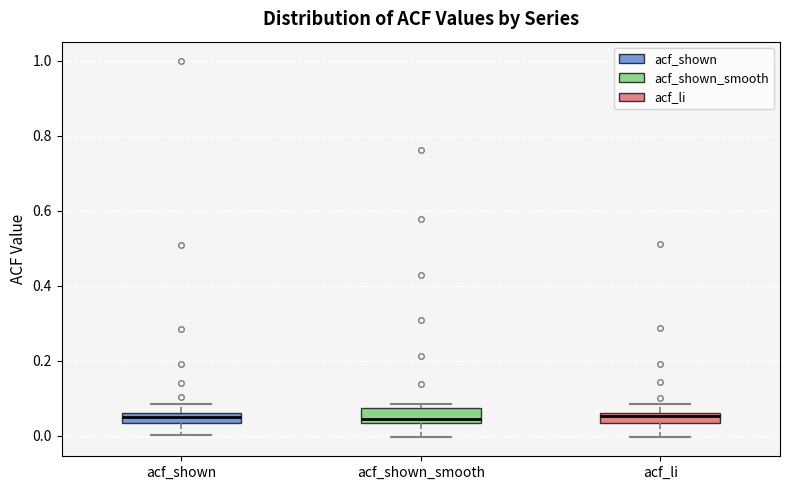

Where does the lower whisker of the box for acf_shown_smooth end on the y-axis? The values are not printed on the chart, so give them approximately, as read against the axis.

0.00